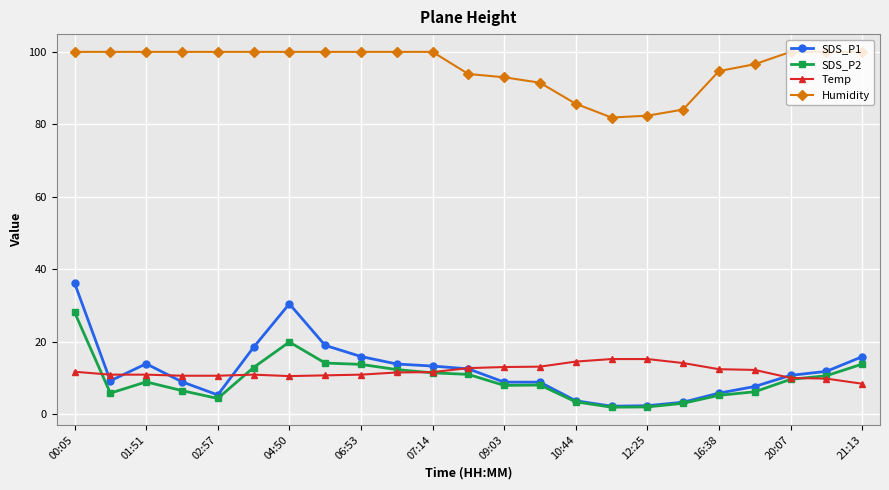

Which series has the largest total across all categories?

Humidity